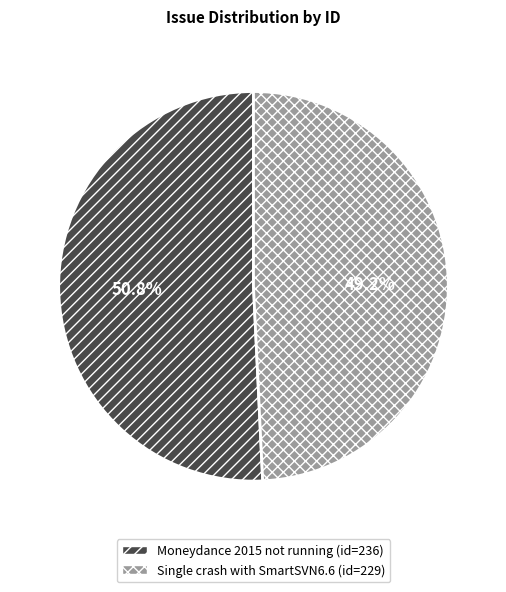

Is it true that Single crash with SmartSVN6.6 is 42% of the pie?

False